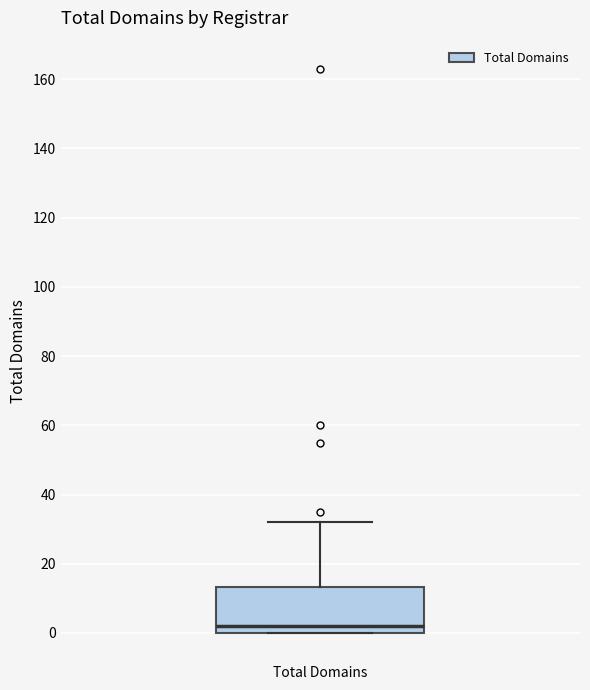

Read this box plot against the y-axis: the position of the median line, the range covered by the box, and the ends of both whiskers. The values are not printed on the chart, so give them approximately, as read against the axis.

median 2, box 0 to 14, whiskers 0 to 32